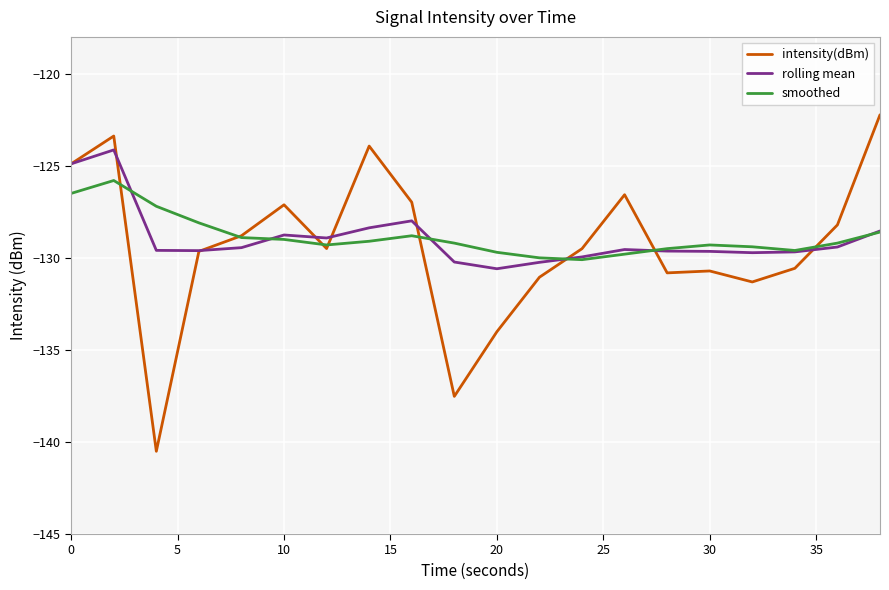

What is the highest value of the intensity(dBm) series?

-122.2